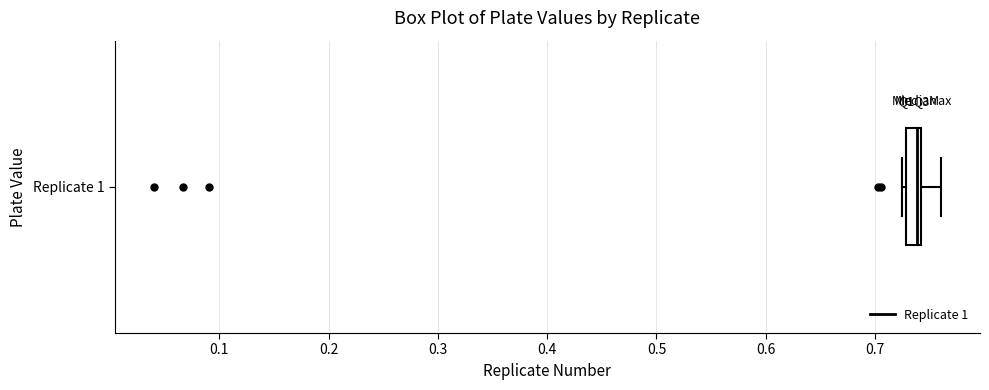

Where is the left edge of the box for Replicate 1 on the x-axis? The values are not printed on the chart, so give them approximately, as read against the axis.

0.73